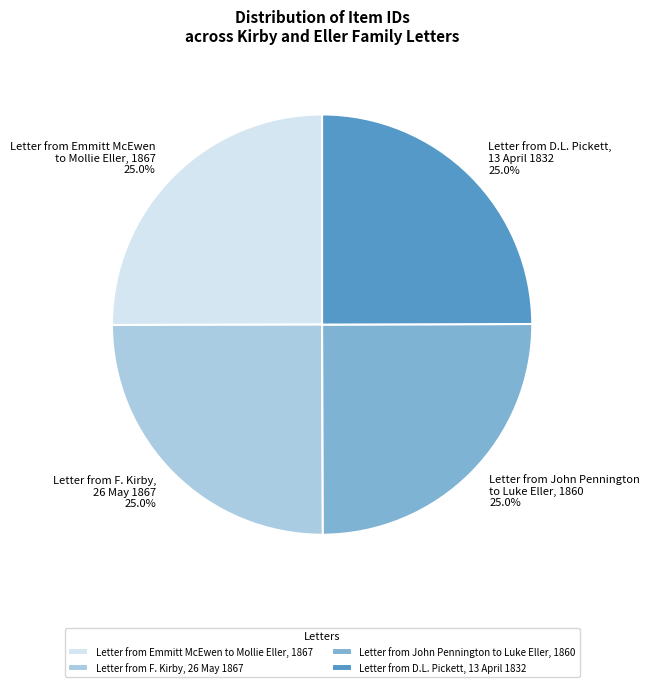

Count the number of slices in the pie.

4